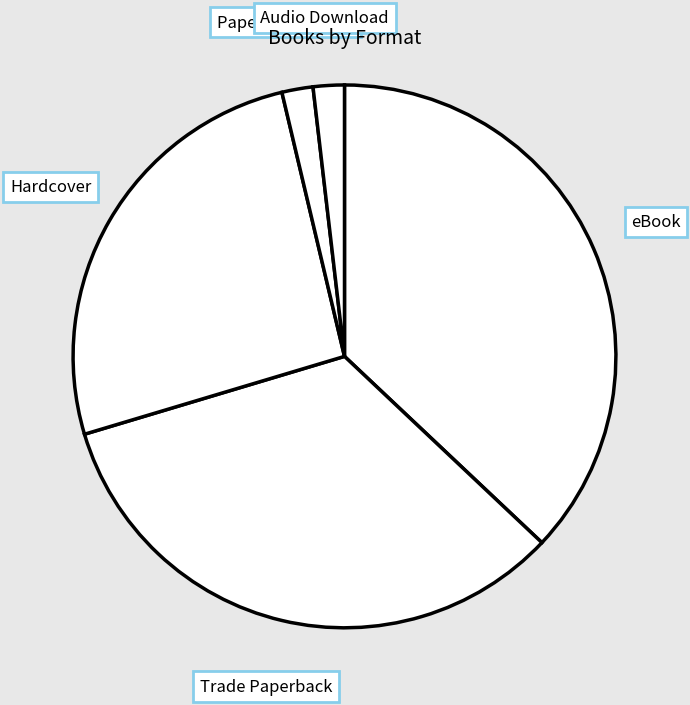

Count the number of slices in the pie.

5